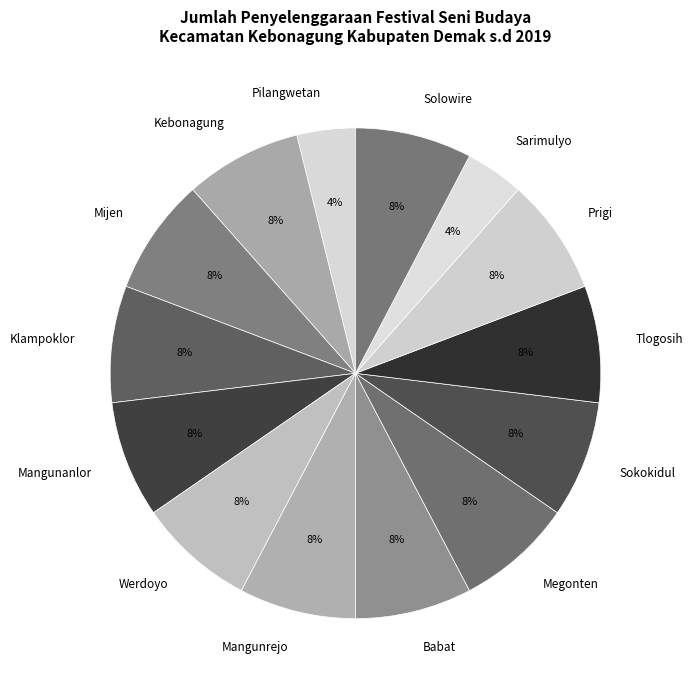

To the nearest percent, what percentage of the pie is Mangunanlor?

8%